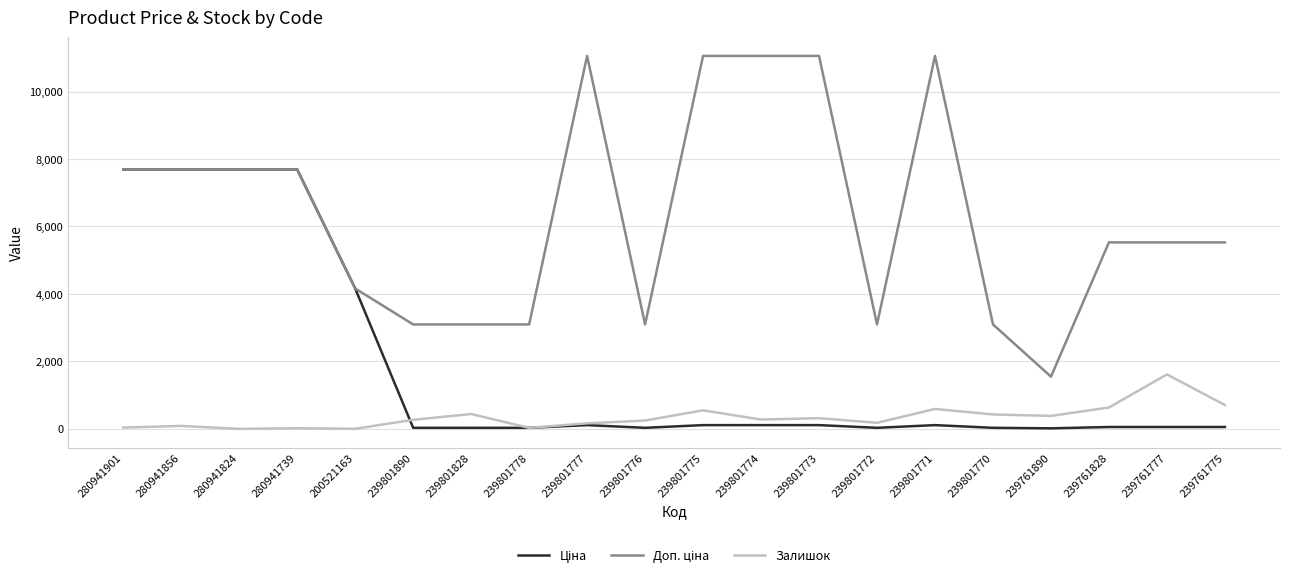

True or false: Залишок has a value of 0.0 at 280941824.

True